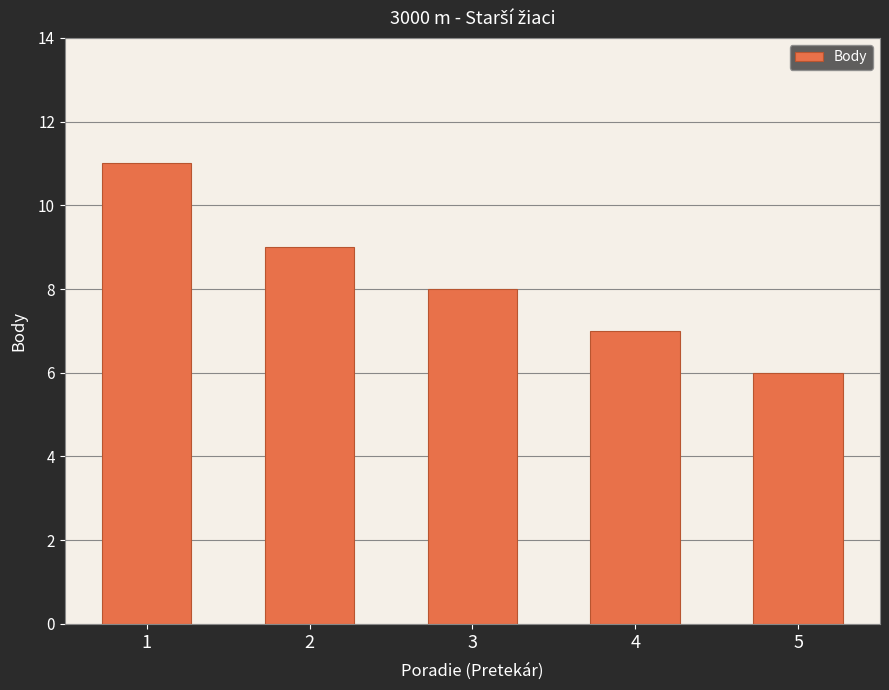

What is the approximate value at 5?

6